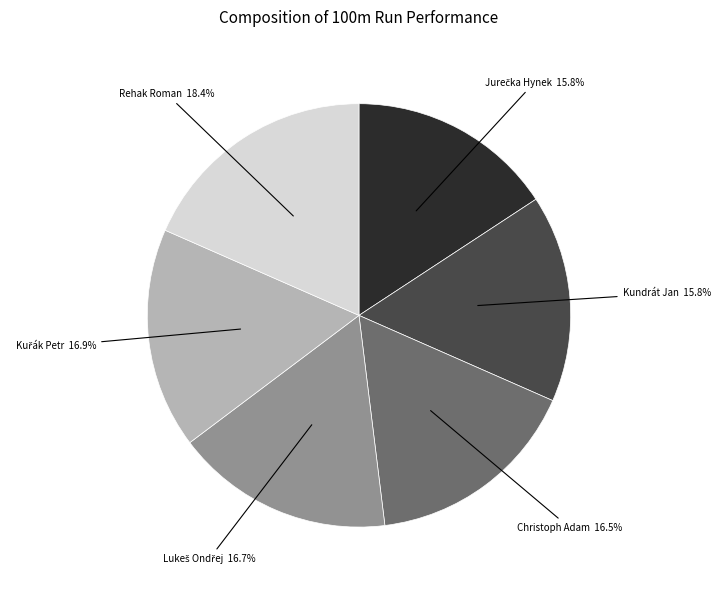

What portion of the pie excludes Christoph Adam?

83.5%